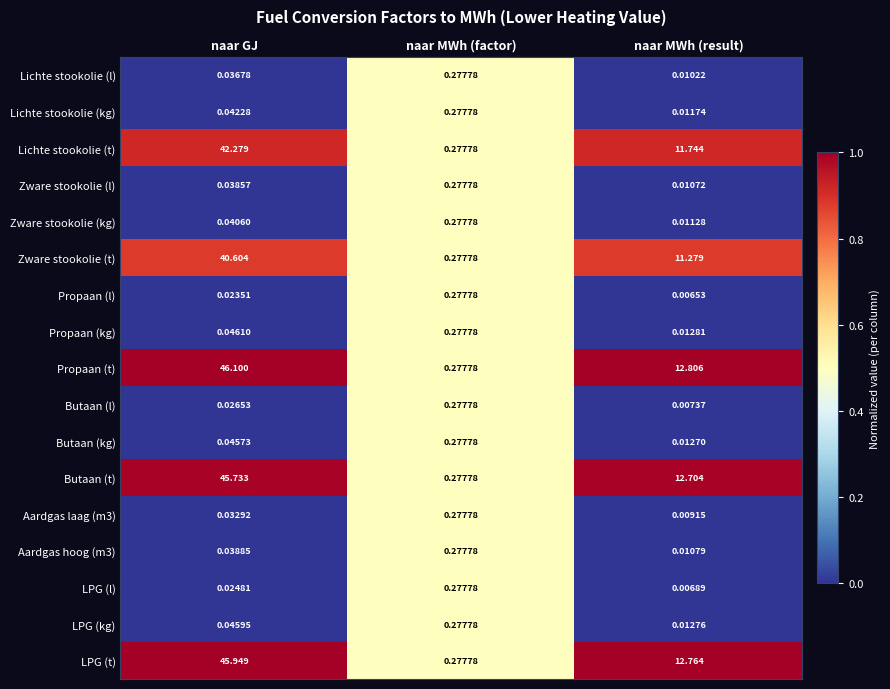

Which category has the highest value across all series?

naar GJ